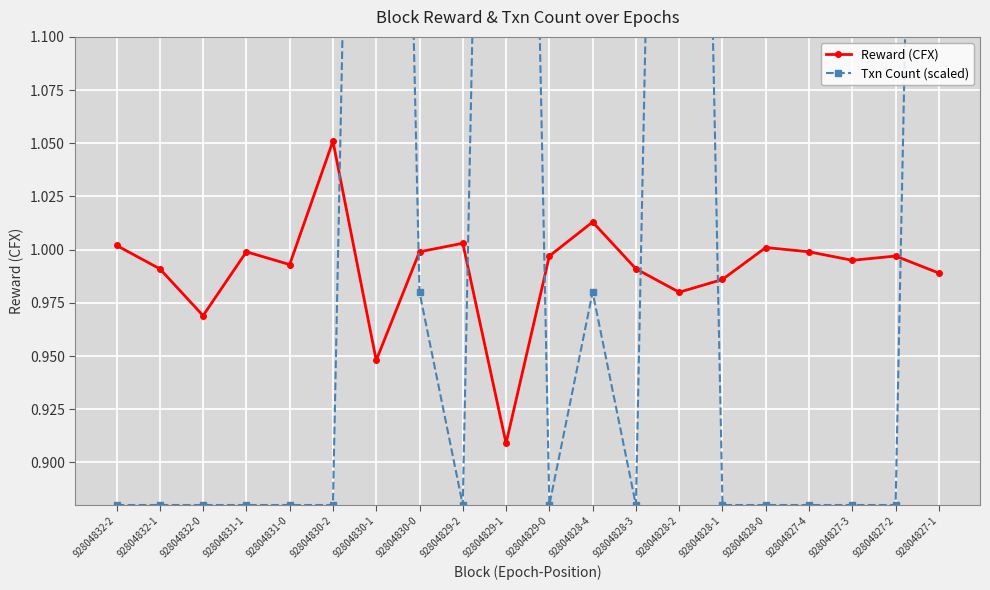

What are all the series names shown in the legend?

Reward (CFX), Txn Count (scaled)